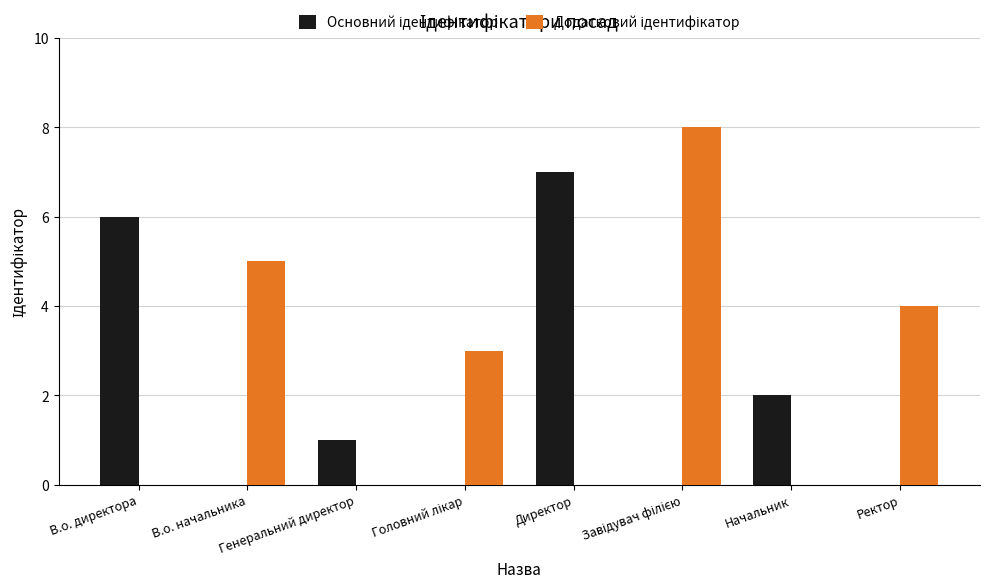

How many categories are shown in the chart?

8